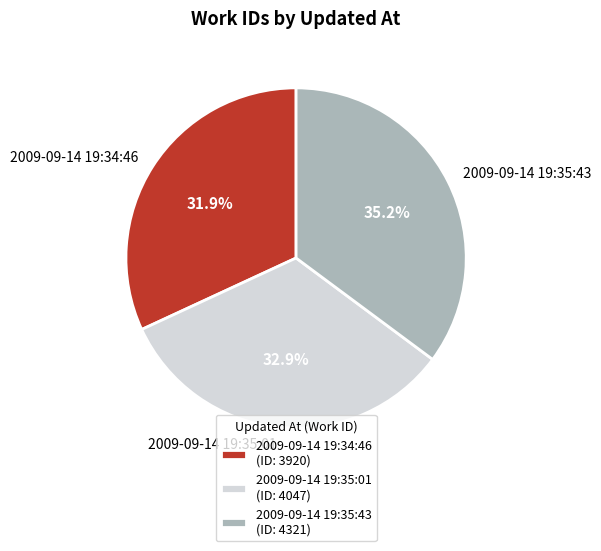

Does any single category account for the majority?

No